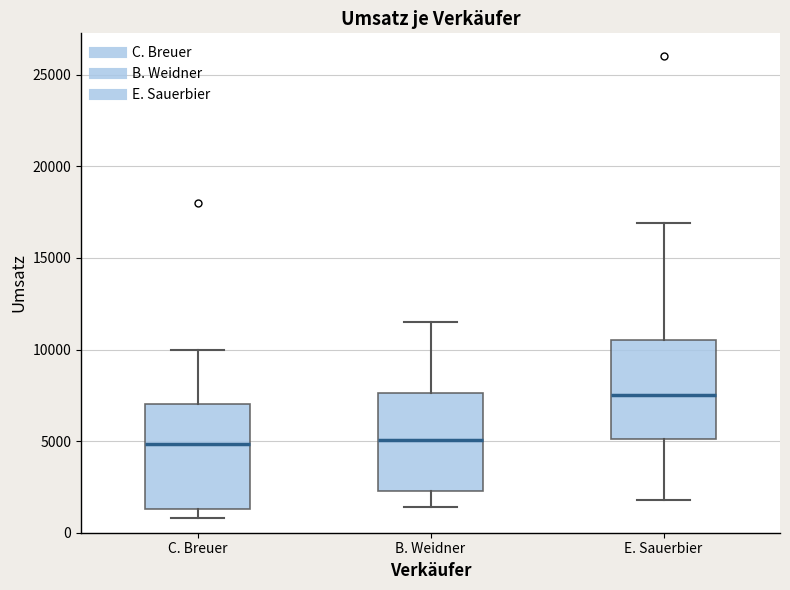

Reading left to right, transcribe this box plot: for each box, give where its median line is, the range the box spans, and where its two whiskers end, as read against the y-axis. The values are not printed on the chart, so give them approximately, as read against the axis.

C. Breuer: median 5000, box 1500 to 7000, whiskers 1000 to 10000
B. Weidner: median 5000, box 2500 to 7500, whiskers 1500 to 11500
E. Sauerbier: median 7500, box 5000 to 10500, whiskers 2000 to 17000